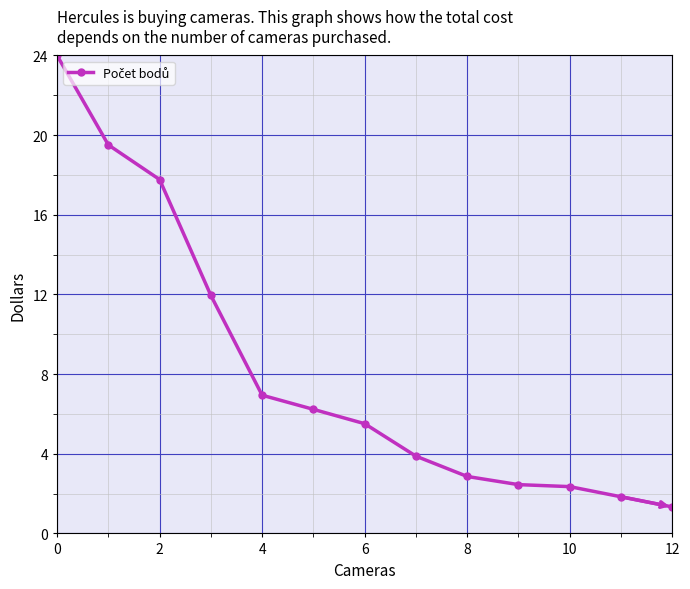

True or false: there are more than 2 points higher than both neighbors.

False